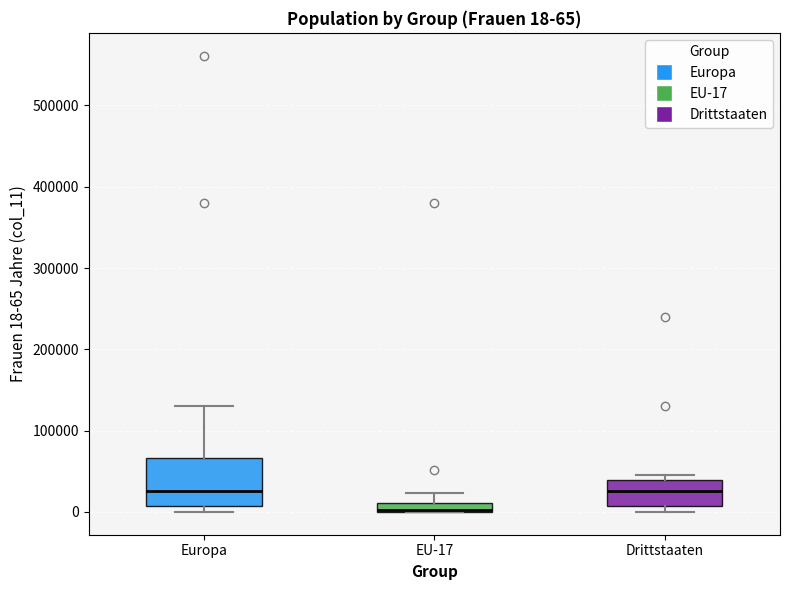

Comparing the boxes themselves (not the whiskers), which one is the tallest?

Europa